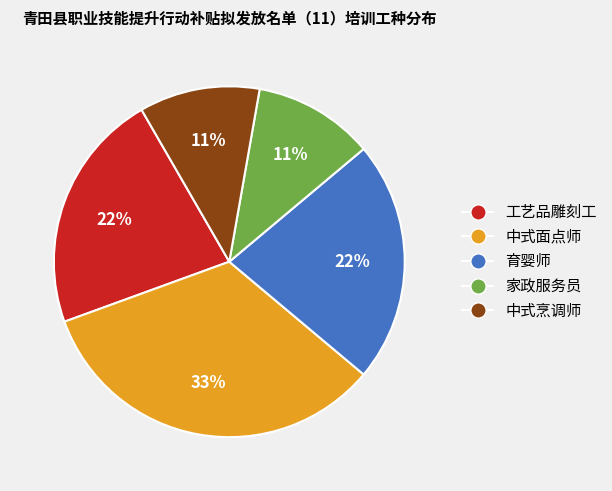

To the nearest percent, what is the difference between the largest and smallest slice percentages?

22%